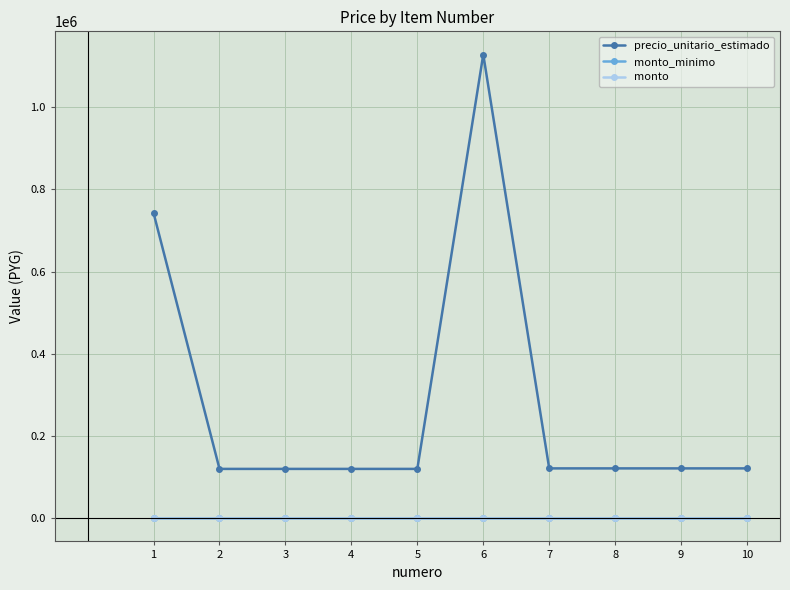

Is this an area chart (filled region under the line)?

No